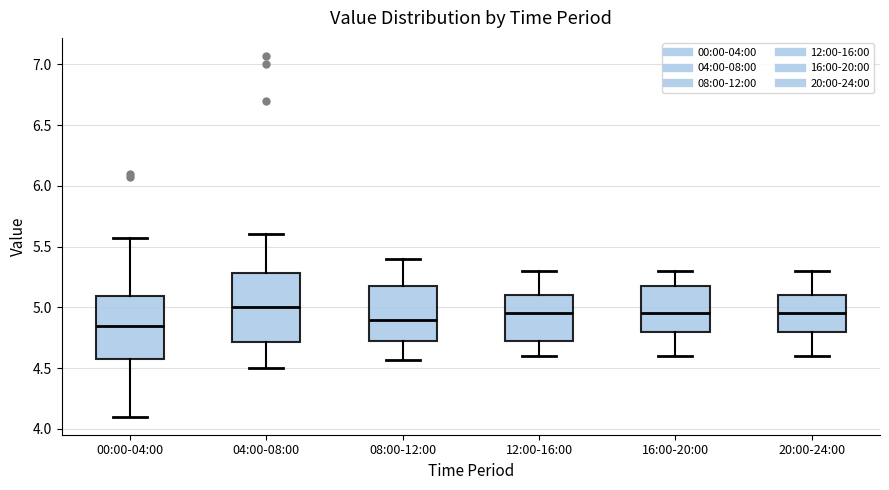

Which box's median line is the lowest?

00:00-04:00